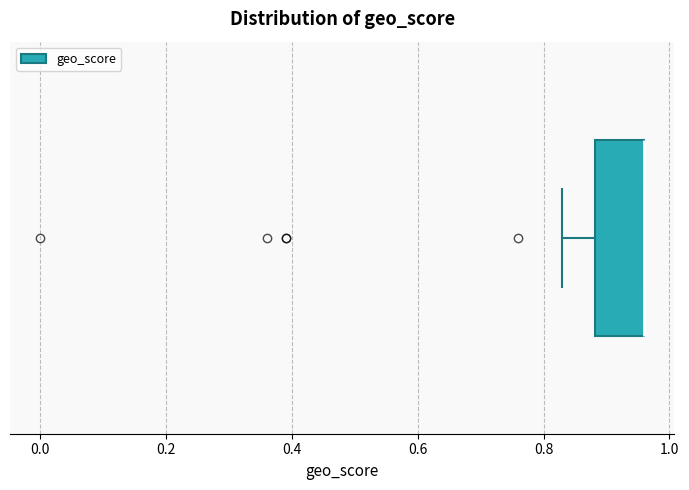

Where does the left whisker of the box end on the x-axis? The values are not printed on the chart, so give them approximately, as read against the axis.

0.84